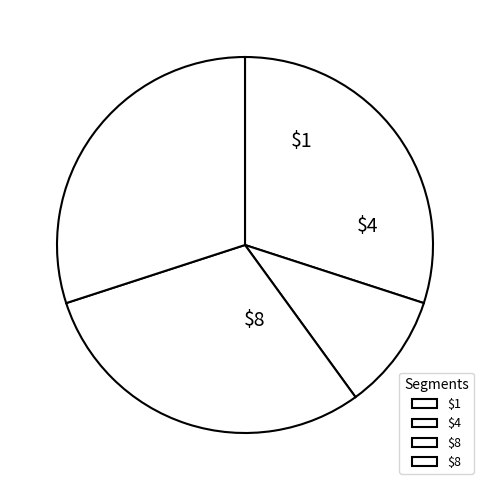

Is there any slice that represents more than half of the pie?

No